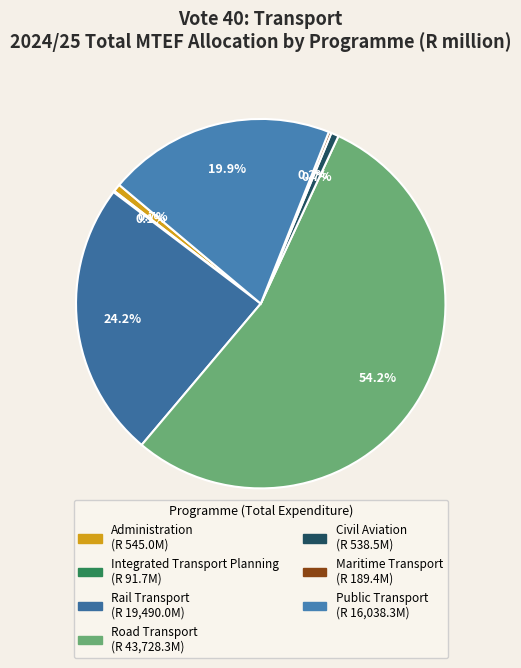

Approximately how many times larger is the value at Road Transport compared to Administration?

80.2